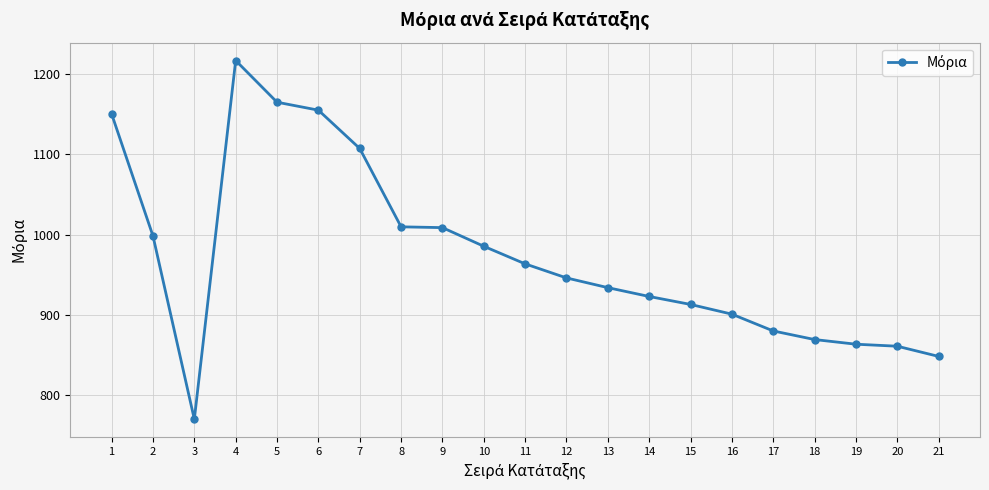

What is the difference between the values at 11 and 10?

21.9